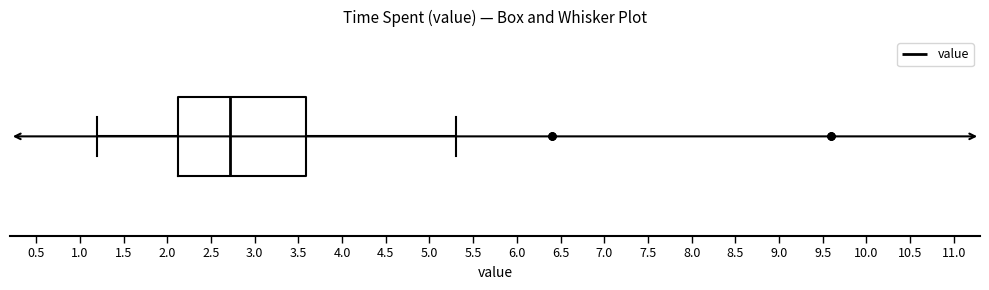

Where is the right edge of the box on the x-axis? The values are not printed on the chart, so give them approximately, as read against the axis.

3.6